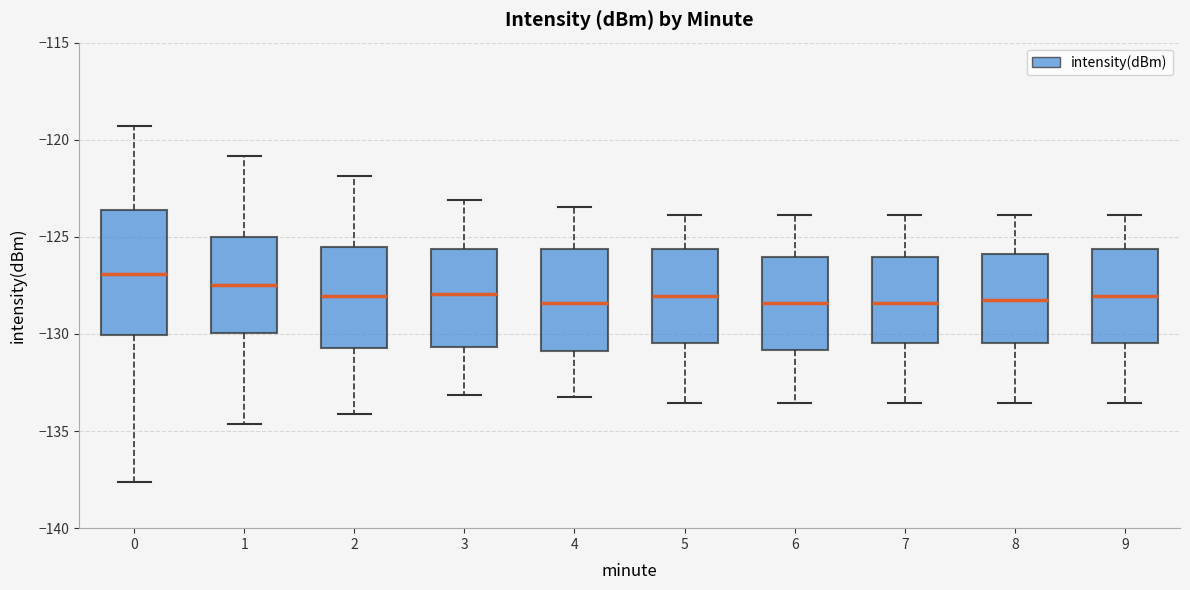

Reading left to right, read every box against the y-axis: the position of its median line, the range the box covers, and the ends of its whiskers. The values are not printed on the chart, so give them approximately, as read against the axis.

0: median -127.0, box -130.0 to -123.5, whiskers -137.5 to -119.5
1: median -127.5, box -130.0 to -125.0, whiskers -134.5 to -121.0
2: median -128.0, box -130.5 to -125.5, whiskers -134.0 to -122.0
3: median -128.0, box -130.5 to -125.5, whiskers -133.0 to -123.0
4: median -128.5, box -131.0 to -125.5, whiskers -133.0 to -123.5
5: median -128.0, box -130.5 to -125.5, whiskers -133.5 to -124.0
6: median -128.5, box -131.0 to -126.0, whiskers -133.5 to -124.0
7: median -128.5, box -130.5 to -126.0, whiskers -133.5 to -124.0
8: median -128.0, box -130.5 to -126.0, whiskers -133.5 to -124.0
9: median -128.0, box -130.5 to -125.5, whiskers -133.5 to -124.0